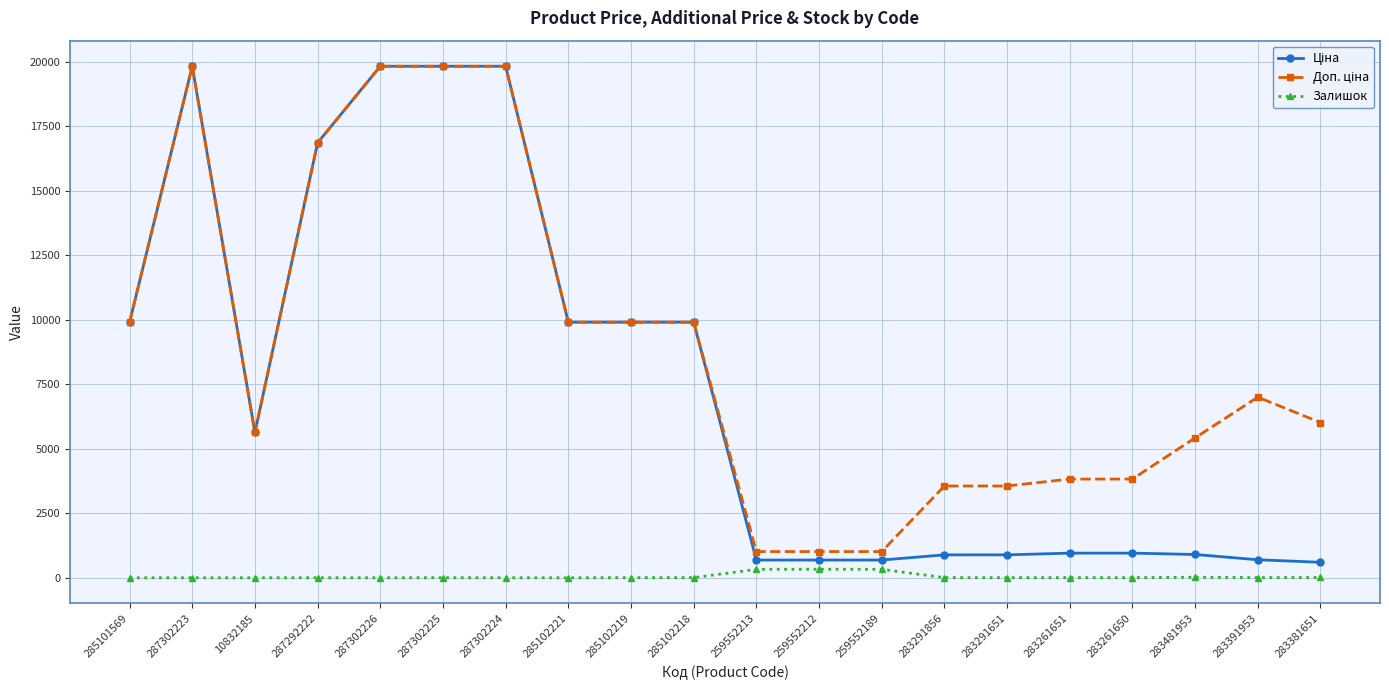

What is the spread (max minus min) of values at 283261651?

3820.4